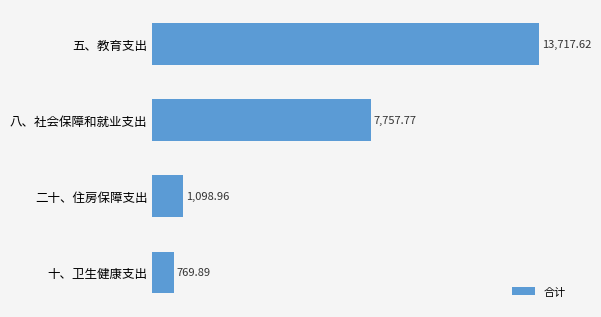

What is the ratio of the value at 五、教育支出 to the value at 二十、住房保障支出?

12.5